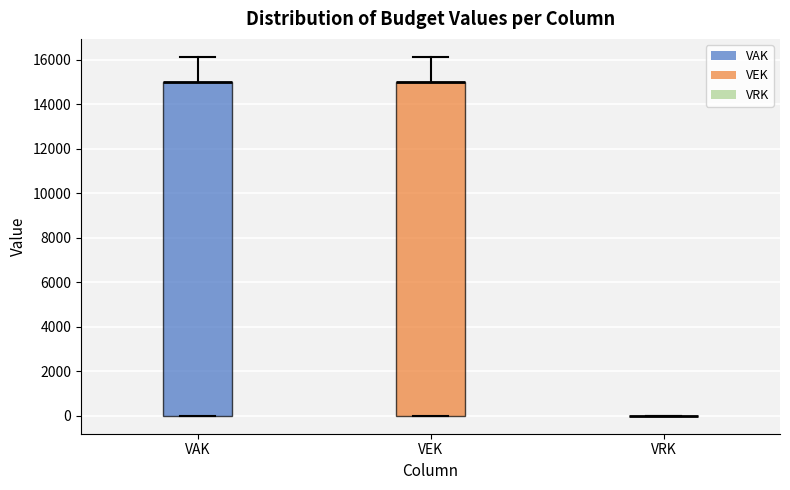

Reading left to right, transcribe this box plot: for each box, give where its median line is, the range the box spans, and where its two whiskers end, as read against the y-axis. The values are not printed on the chart, so give them approximately, as read against the axis.

VAK: median 15000 (drawn on the box's upper edge), box 0 to 15000, whiskers 0 to 16200
VEK: median 15000 (drawn on the box's upper edge), box 0 to 15000, whiskers 0 to 16200
VRK: box collapsed to a line at 0, whiskers 0 to 0